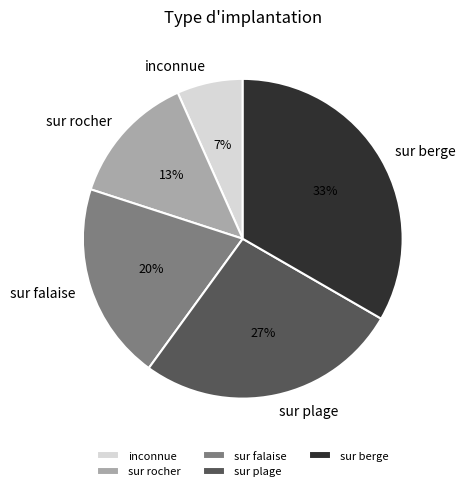

Which slice is the smallest?

inconnue